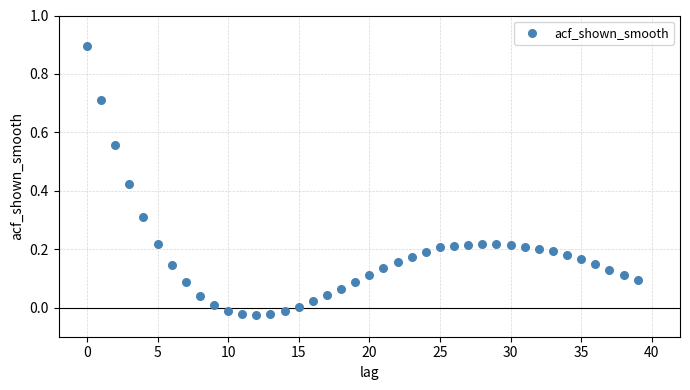

What is the range of Y values (max minus min)?

0.9